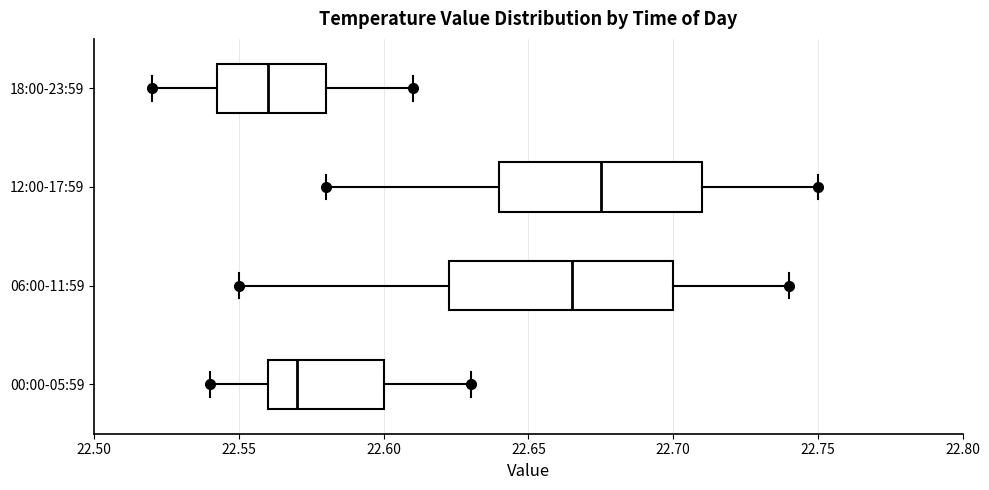

Reading bottom to top, transcribe this box plot: for each box, give where its median line is, the range the box spans, and where its two whiskers end, as read against the x-axis. The values are not printed on the chart, so give them approximately, as read against the axis.

00:00-05:59: median 22.570, box 22.560 to 22.600, whiskers 22.540 to 22.630
06:00-11:59: median 22.665, box 22.625 to 22.700, whiskers 22.550 to 22.740
12:00-17:59: median 22.675, box 22.640 to 22.710, whiskers 22.580 to 22.750
18:00-23:59: median 22.560, box 22.545 to 22.580, whiskers 22.520 to 22.610